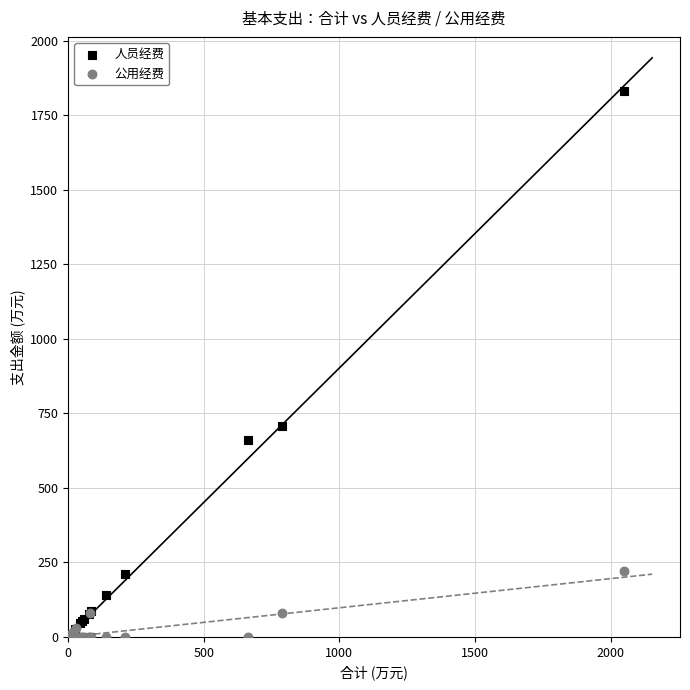

What are all the series names shown in the legend?

人员经费, 公用经费